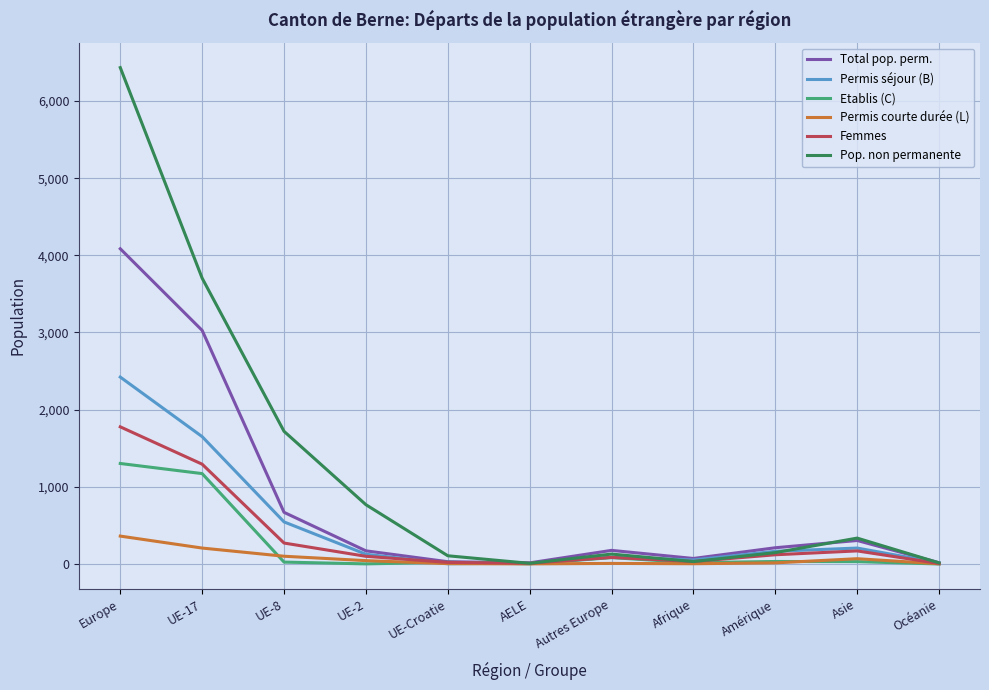

Is the value of Permis courte durée (L) at Europe greater than the value of Permis séjour (B) at Asie?

Yes